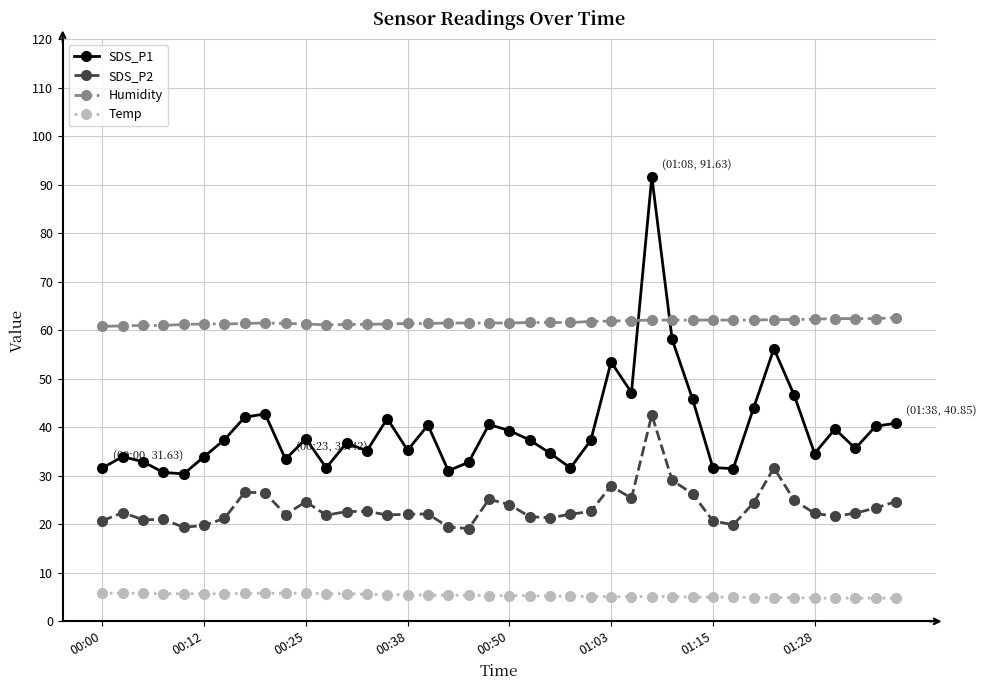

What is the difference between the maximum and minimum values in the Humidity series?

1.8